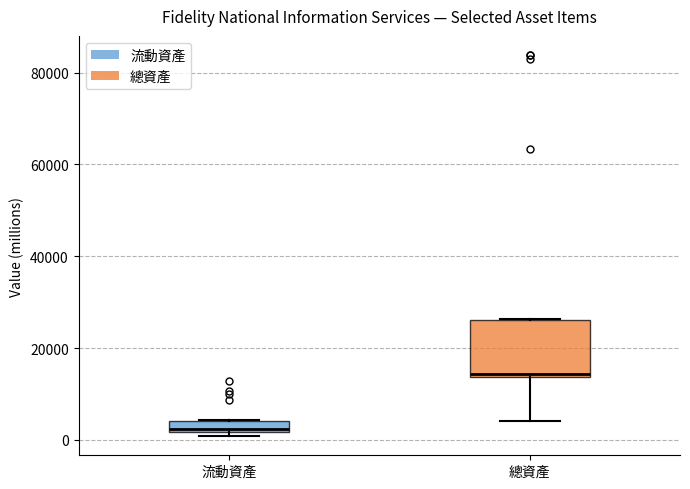

Where is the upper edge of the box for 總資產 on the y-axis? The values are not printed on the chart, so give them approximately, as read against the axis.

26000